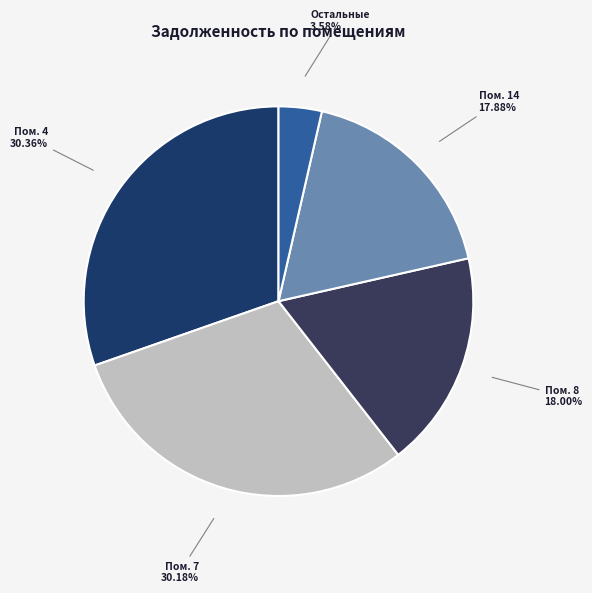

Which slice is the smallest?

Остальные